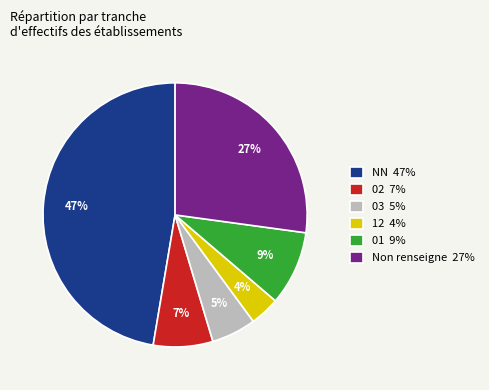

How many slices are in this pie chart?

6